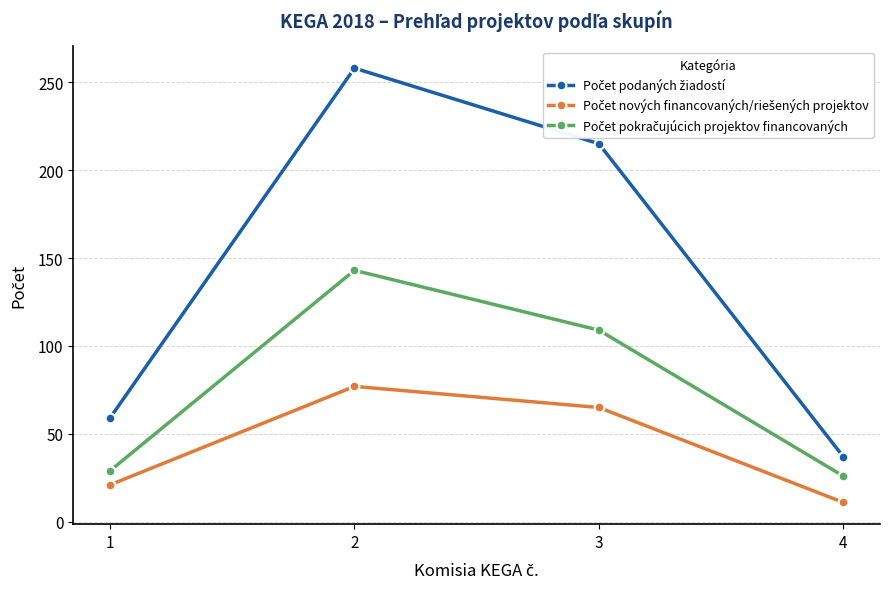

What is the difference between the highest and lowest values at 1?

38